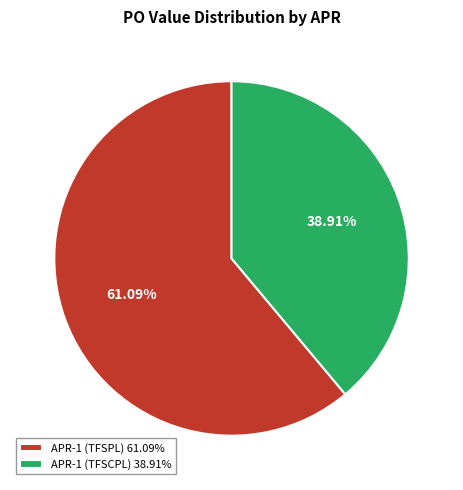

Does any single category account for the majority?

Yes